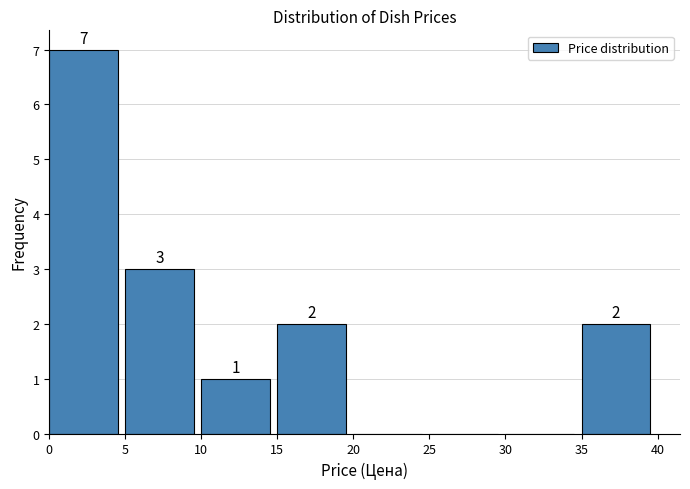

Over which range of the x-axis is the bar tallest?

0 to 5